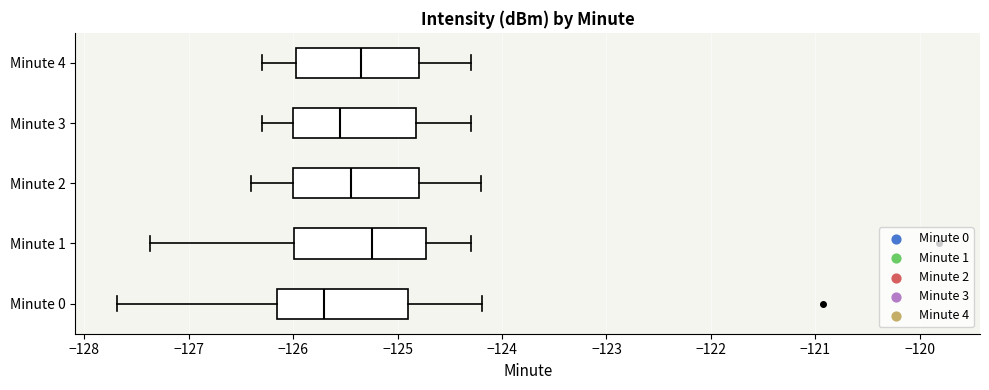

Reading bottom to top, transcribe this box plot: for each box, give where its median line is, the range the box spans, and where its two whiskers end, as read against the x-axis. The values are not printed on the chart, so give them approximately, as read against the axis.

Minute 0: median -125.7, box -126.2 to -124.9, whiskers -127.7 to -124.2
Minute 1: median -125.2, box -126.0 to -124.7, whiskers -127.4 to -124.3
Minute 2: median -125.4, box -126.0 to -124.8, whiskers -126.4 to -124.2
Minute 3: median -125.5, box -126.0 to -124.8, whiskers -126.3 to -124.3
Minute 4: median -125.3, box -126.0 to -124.8, whiskers -126.3 to -124.3